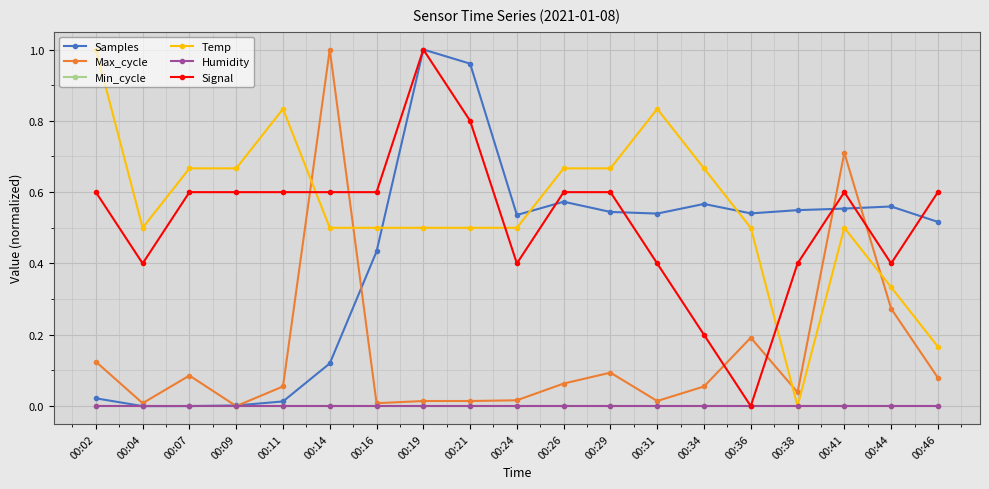

What is the greatest value displayed?

1.0